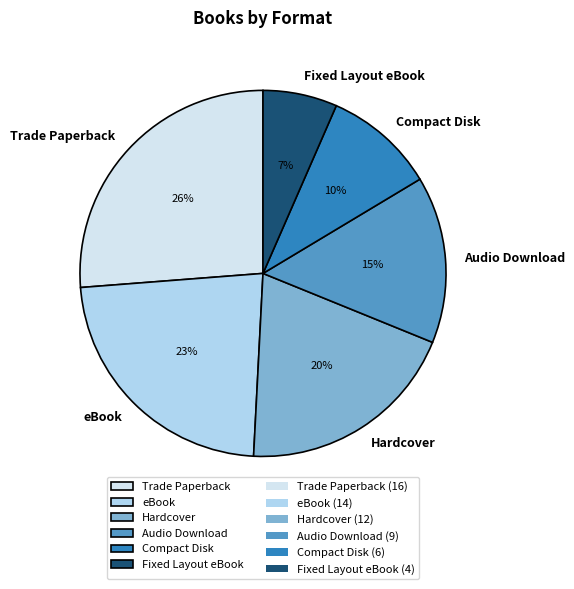

Approximately how many times larger is the value at Hardcover compared to Compact Disk?

2.0